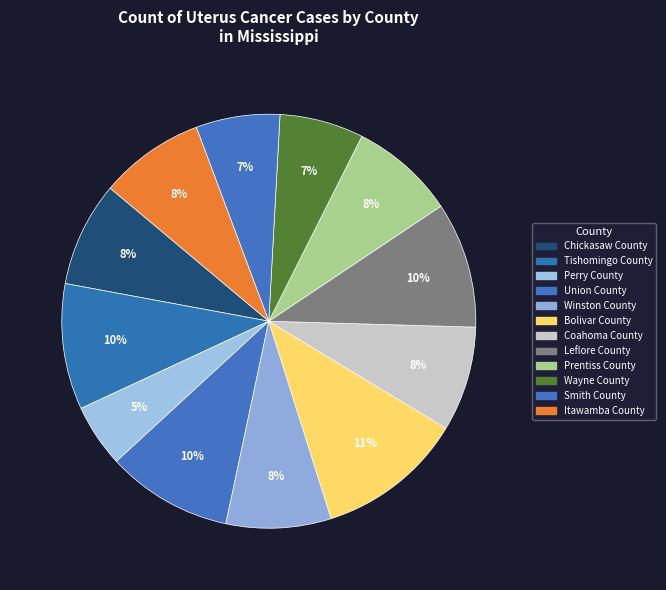

Is it true that Winston County is 8% of the pie?

True